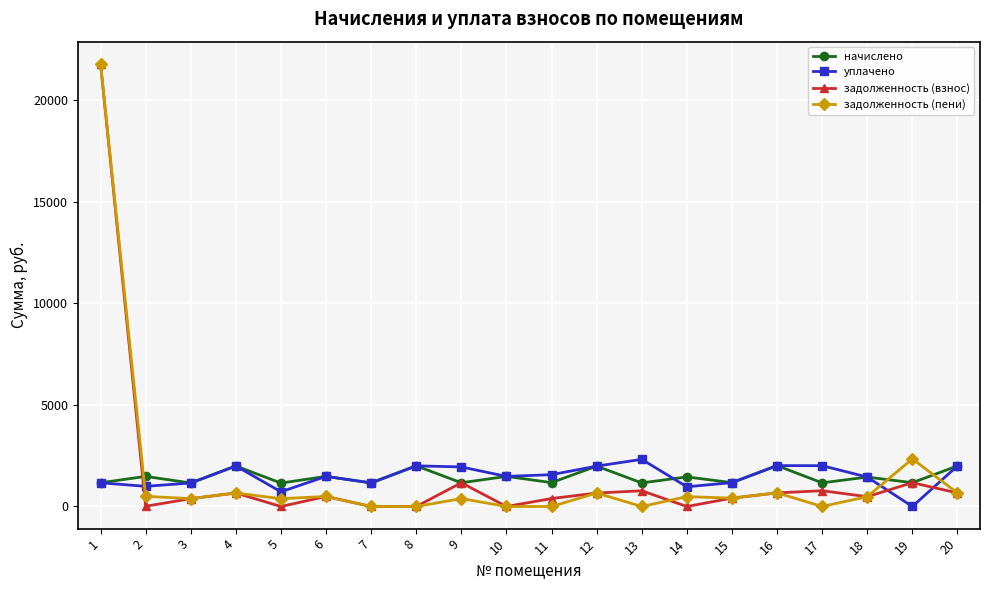

True or false: начислено has more than 2 interior local peaks.

True